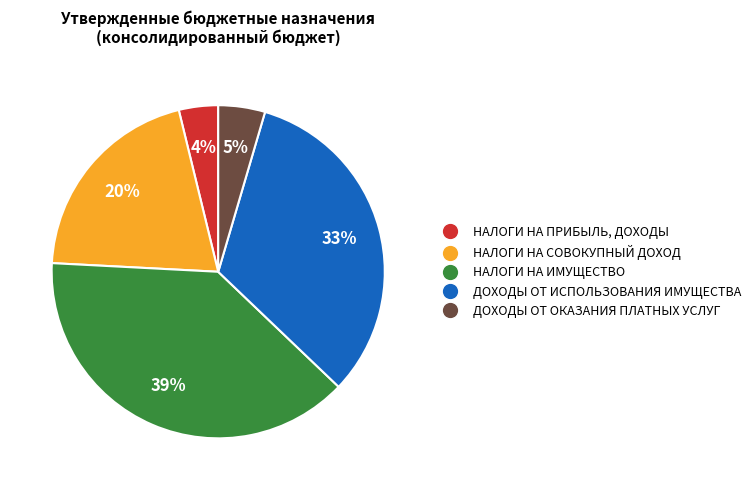

True or false: НАЛОГИ НА ИМУЩЕСТВО accounts for 39% of the total.

True